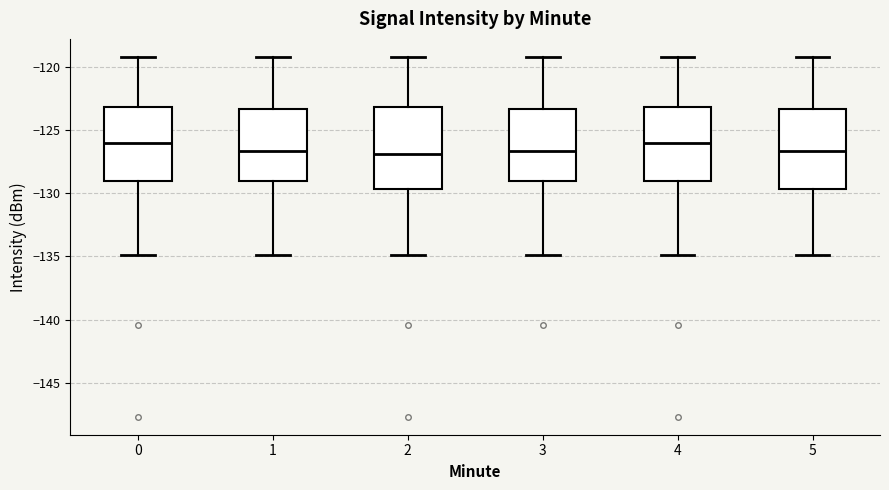

Reading left to right, read every box against the y-axis: the position of its median line, the range the box covers, and the ends of its whiskers. The values are not printed on the chart, so give them approximately, as read against the axis.

0: median -126.0, box -129.0 to -123.0, whiskers -135.0 to -119.0
1: median -126.5, box -129.0 to -123.5, whiskers -135.0 to -119.0
2: median -127.0, box -129.5 to -123.0, whiskers -135.0 to -119.0
3: median -126.5, box -129.0 to -123.5, whiskers -135.0 to -119.0
4: median -126.0, box -129.0 to -123.0, whiskers -135.0 to -119.0
5: median -126.5, box -129.5 to -123.5, whiskers -135.0 to -119.0